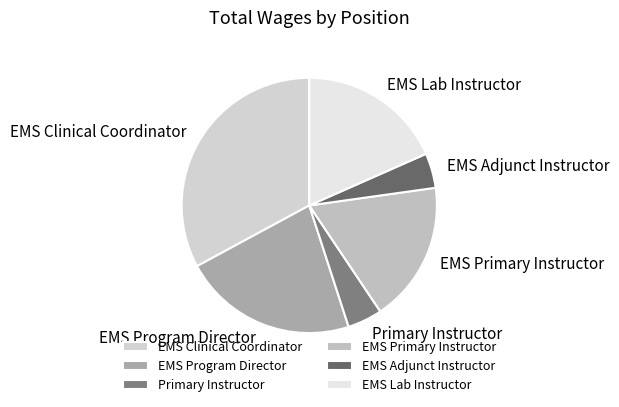

What is the largest slice in the pie chart?

EMS Clinical Coordinator